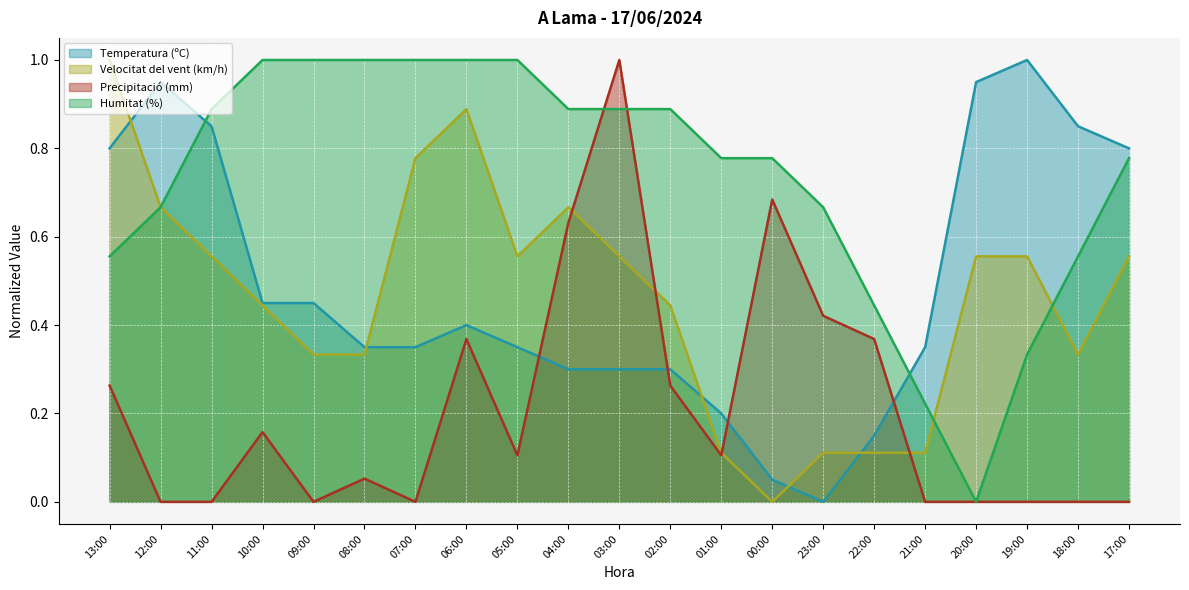

Is it true that Temperatura (ºC) equals 0.2 at 01:00?

True